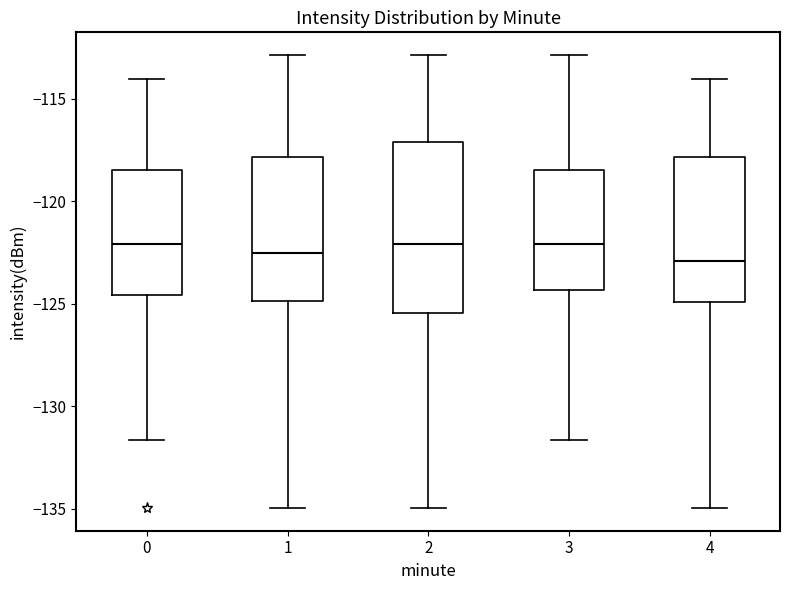

Reading left to right, read every box against the y-axis: the position of its median line, the range the box covers, and the ends of its whiskers. The values are not printed on the chart, so give them approximately, as read against the axis.

0: median -122.0, box -124.5 to -118.5, whiskers -131.5 to -114.0
1: median -122.5, box -125.0 to -118.0, whiskers -135.0 to -113.0
2: median -122.0, box -125.5 to -117.0, whiskers -135.0 to -113.0
3: median -122.0, box -124.5 to -118.5, whiskers -131.5 to -113.0
4: median -123.0, box -125.0 to -118.0, whiskers -135.0 to -114.0